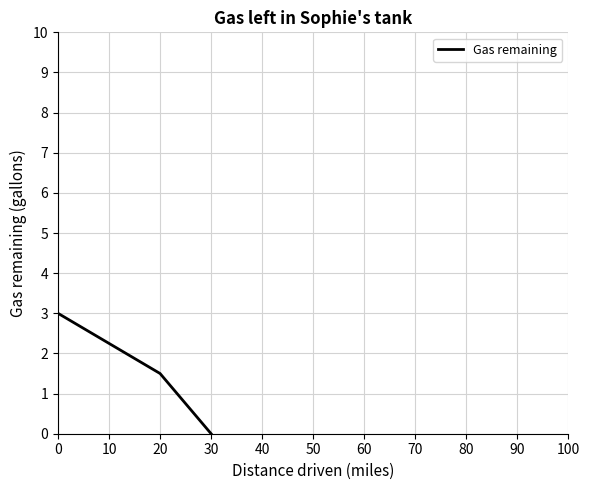

What is the change in value from 0 to 20?

-1.5